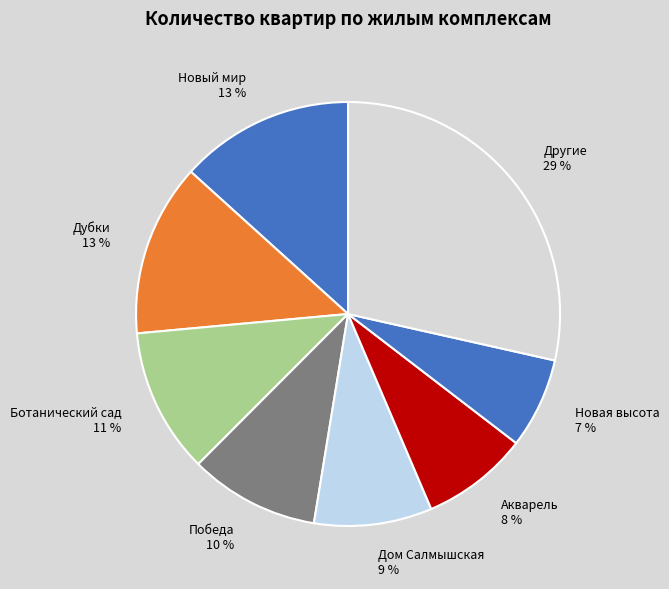

What percentage is the Акварель slice, to the nearest percent?

8%